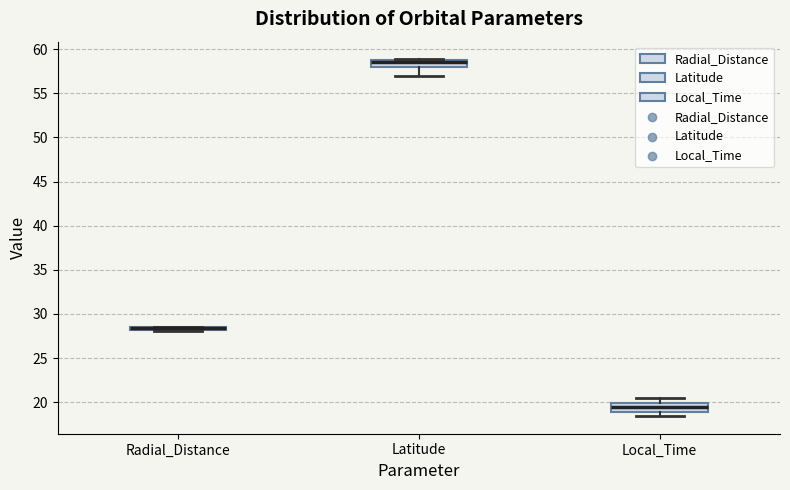

Reading left to right, read every box against the y-axis: the position of its median line, the range the box covers, and the ends of its whiskers. The values are not printed on the chart, so give them approximately, as read against the axis.

Radial_Distance: box collapsed to a line at 28.5, whiskers 28.0 to 28.5
Latitude: median 58.5 (drawn on the box's upper edge), box 58.0 to 59.0, whiskers 57.0 to 59.0
Local_Time: median 19.5, box 19.0 to 20.0, whiskers 18.5 to 20.5